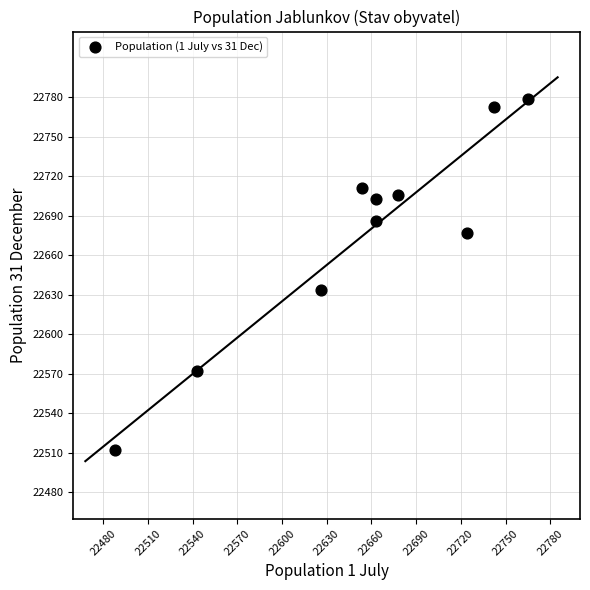

What Y value in the scatter plot is closest to 22645?

22634